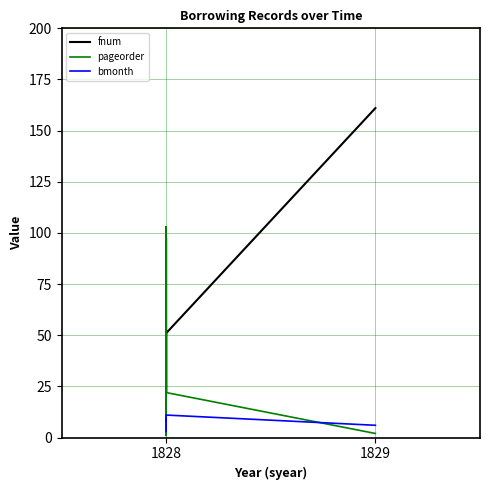

What is the sum of all pageorder values?

142